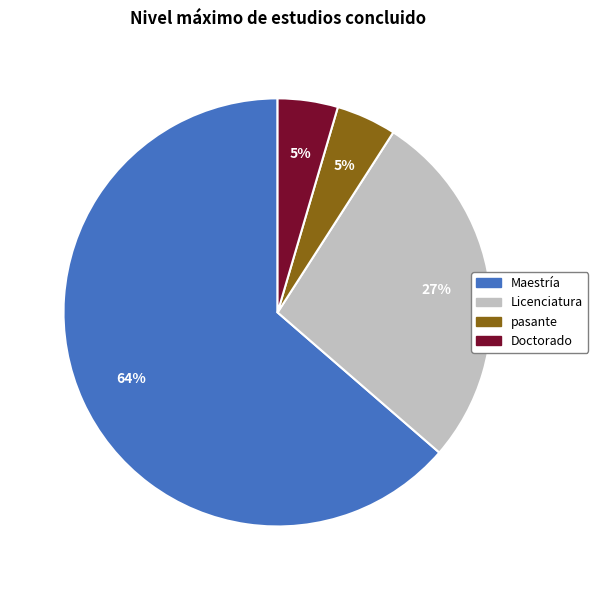

Count the number of slices in the pie.

4